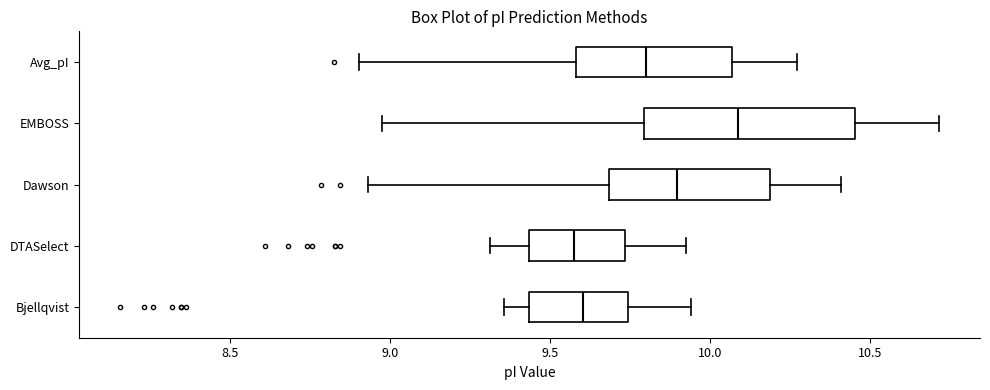

Where is the right edge of the box for Bjellqvist on the x-axis? The values are not printed on the chart, so give them approximately, as read against the axis.

9.75